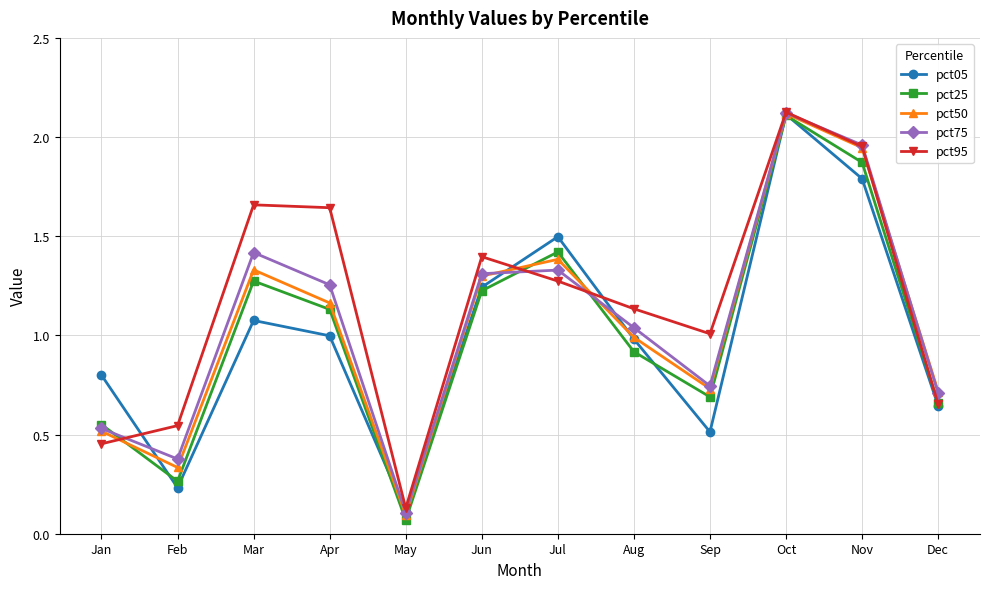

Which series has the widest spread of values?

pct25